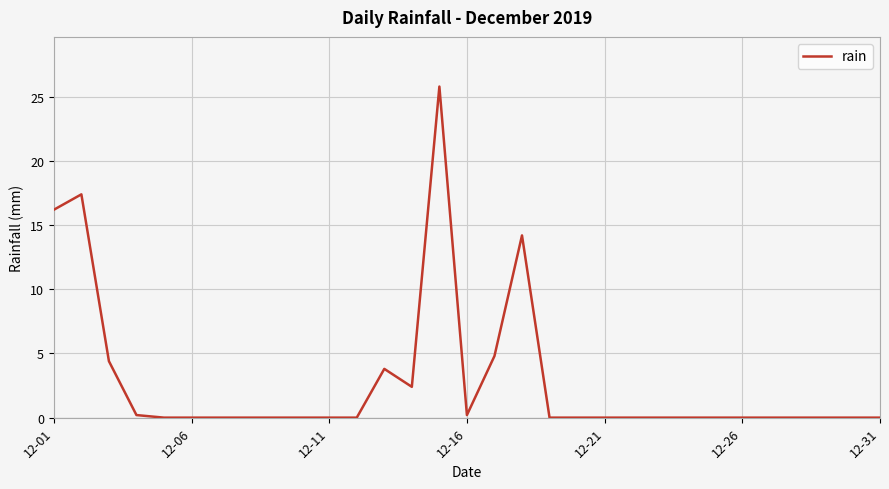

What is the greatest value displayed?

25.8